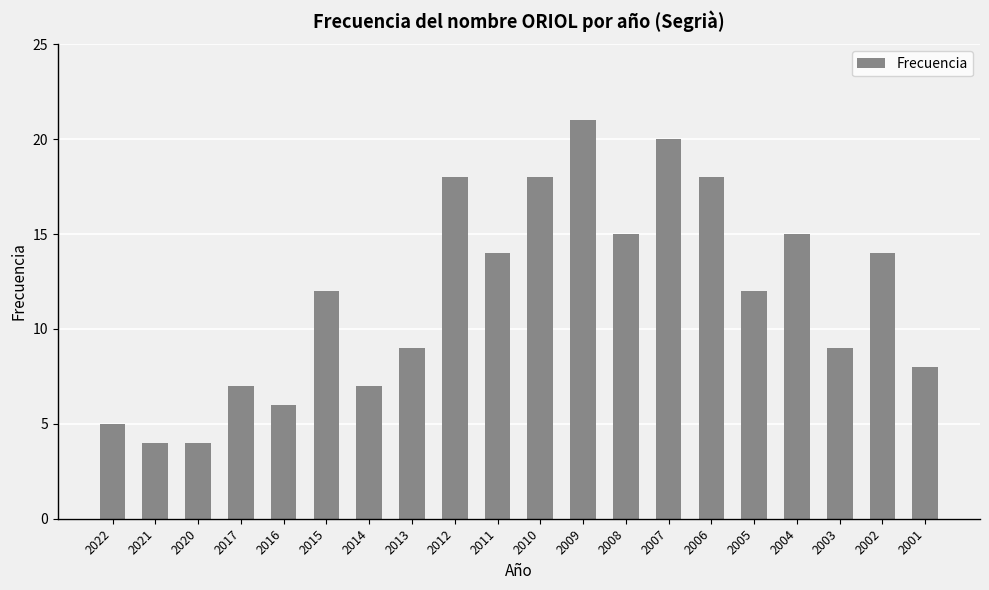

True or false: the data shows 5 at 2015.

False